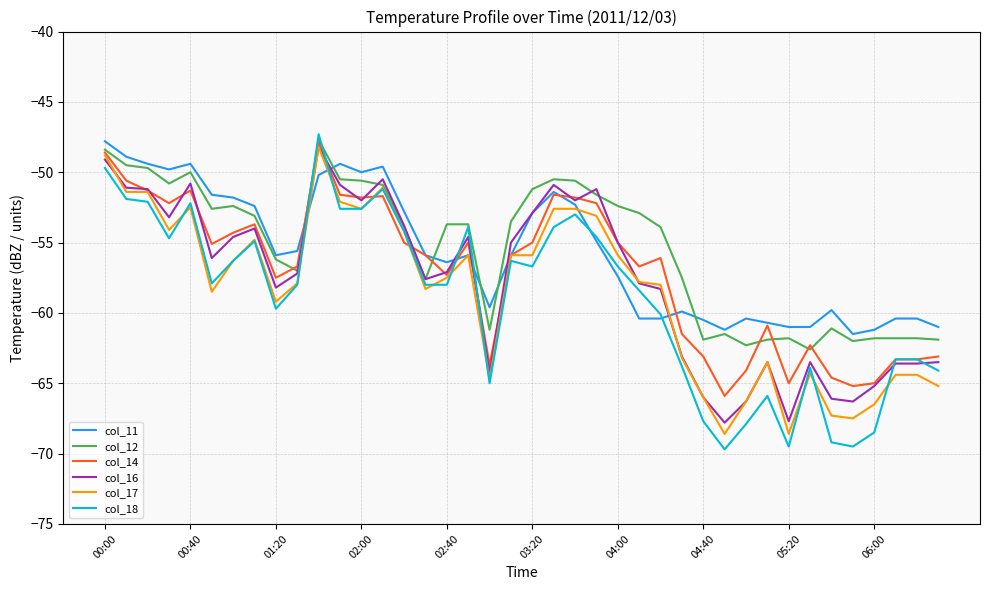

Which series has the widest spread of values?

col_18